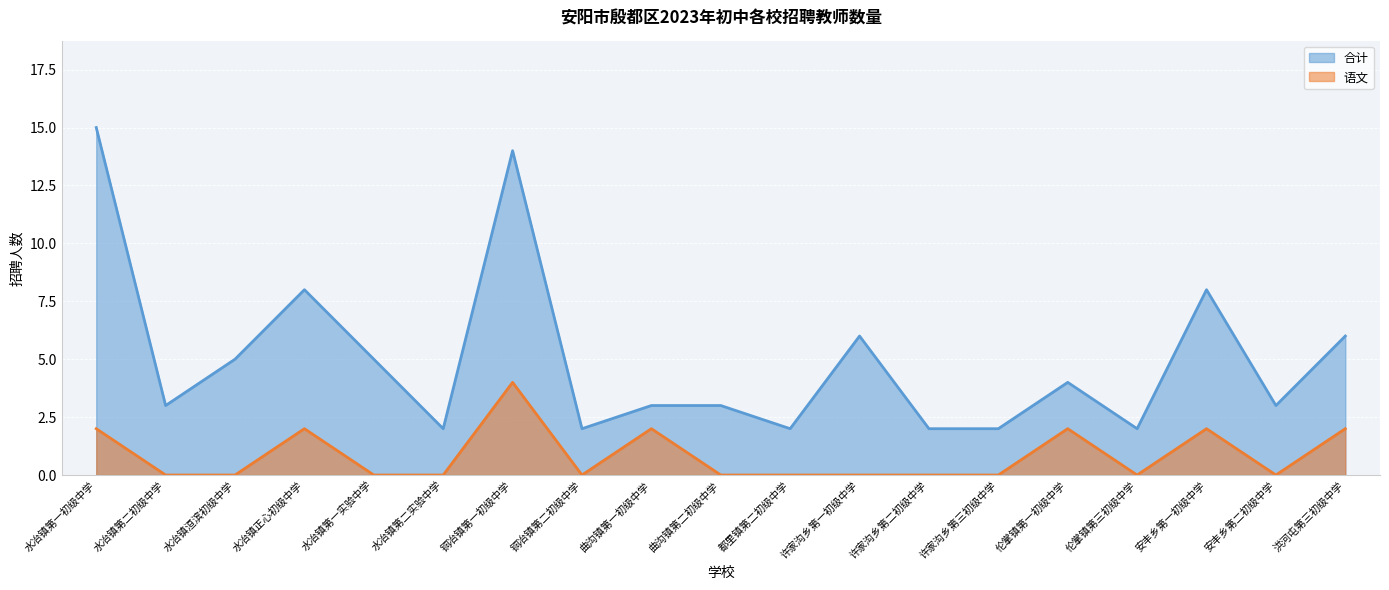

List the series in order of their peak value, lowest first.

语文, 合计